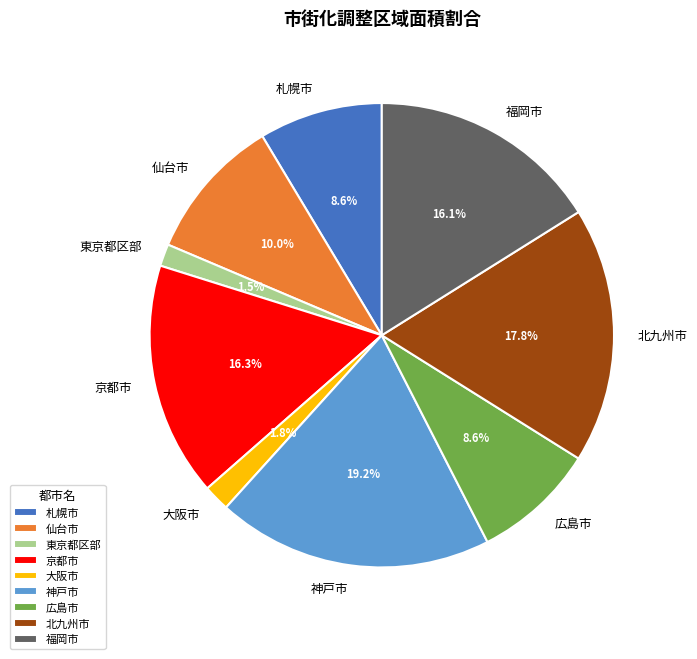

Count the number of slices in the pie.

9